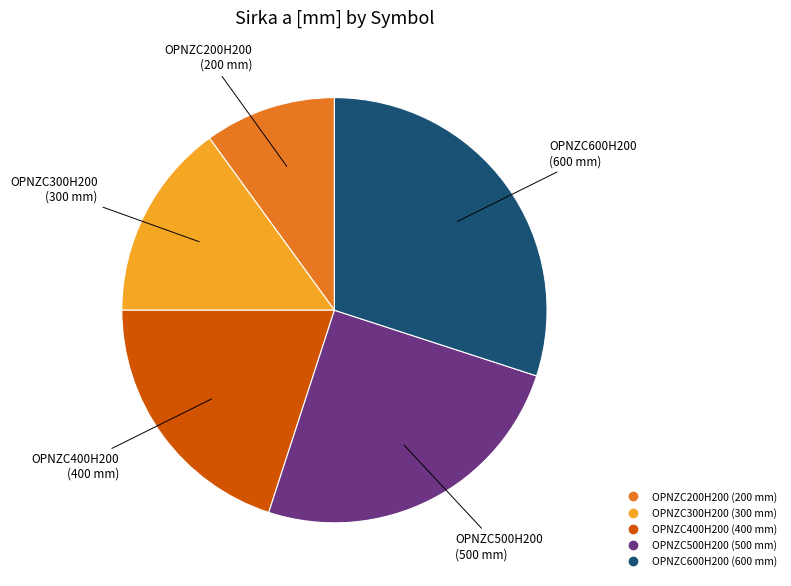

Does OPNZC500H200 account for over 50% of the chart?

No